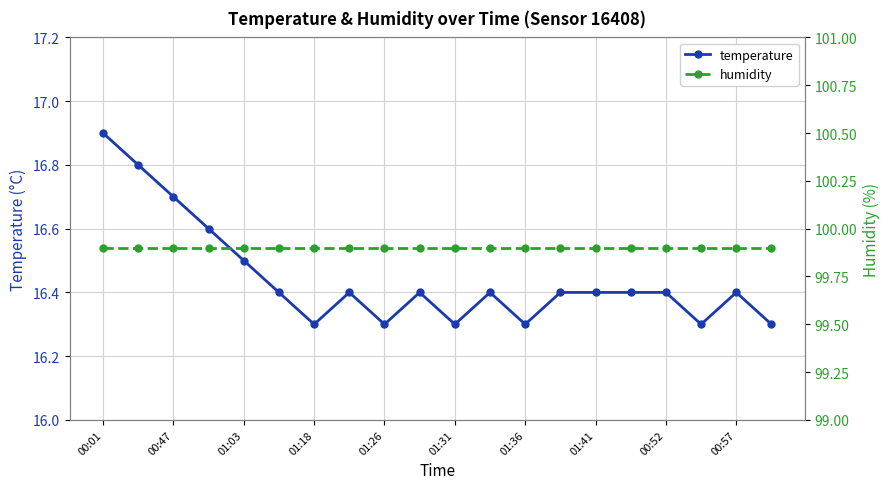

Which category has the highest value in the humidity series?

00:01